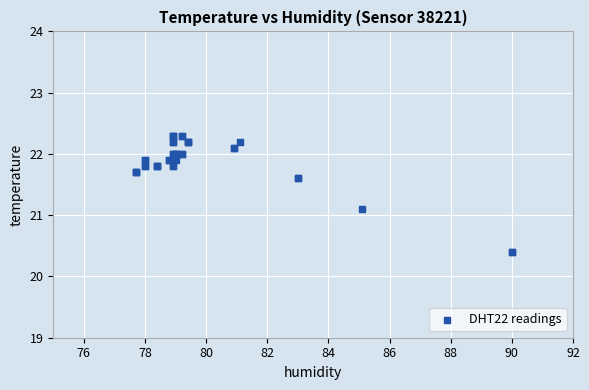

What Y value in the scatter plot is closest to 21?

21.1